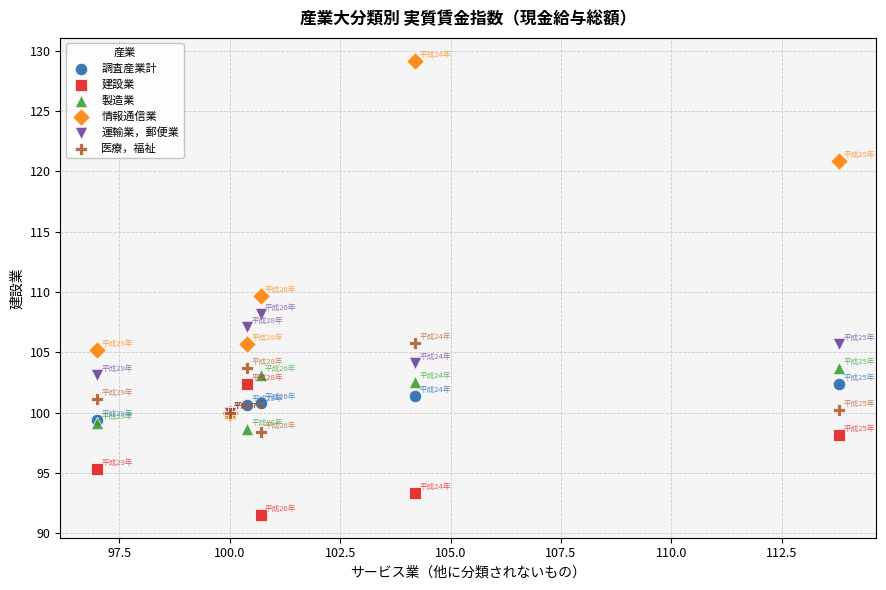

What are all the series names shown in the legend?

調査産業計, 建設業, 製造業, 情報通信業, 運輸業，郵便業, 医療，福祉